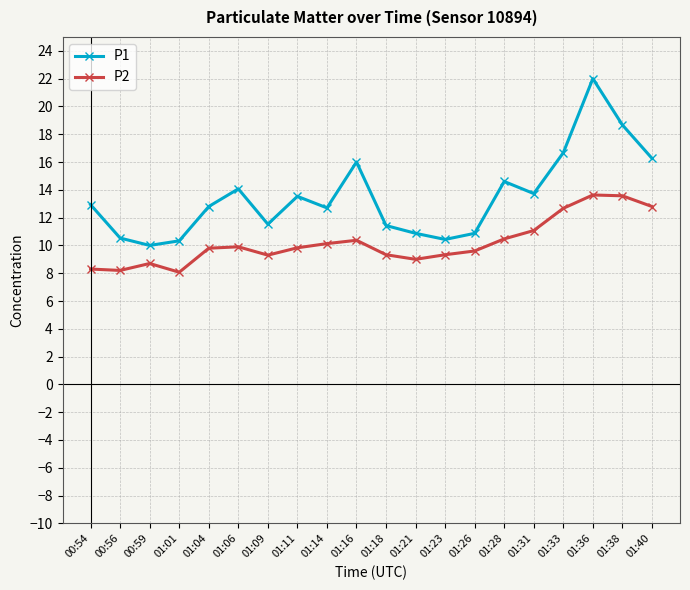

True or false: P1 has more than 1 interior local peaks.

True